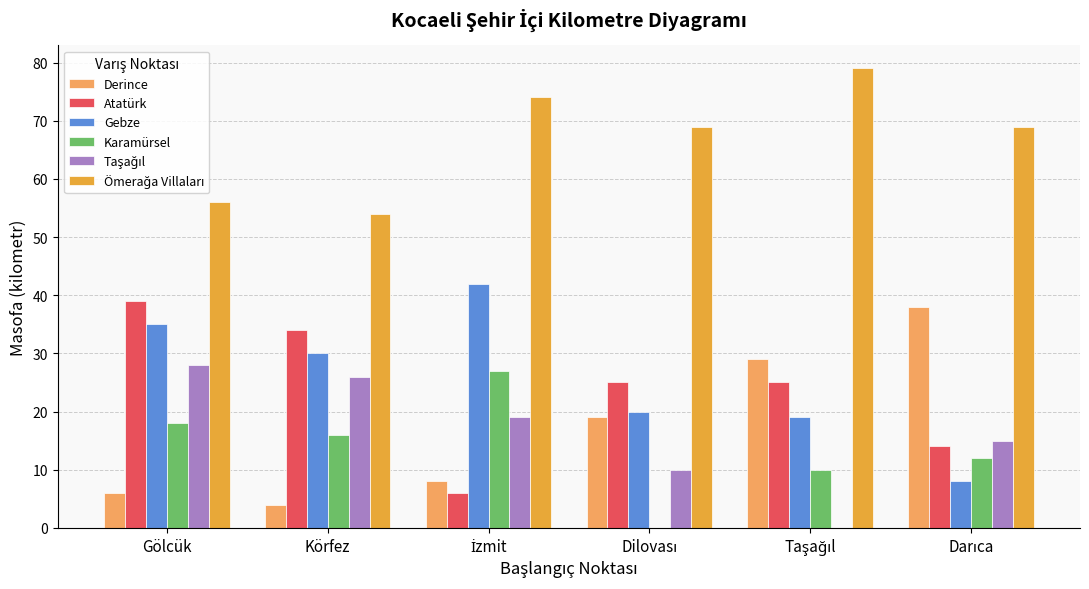

At which category is the sum across all series the highest?

Gölcük